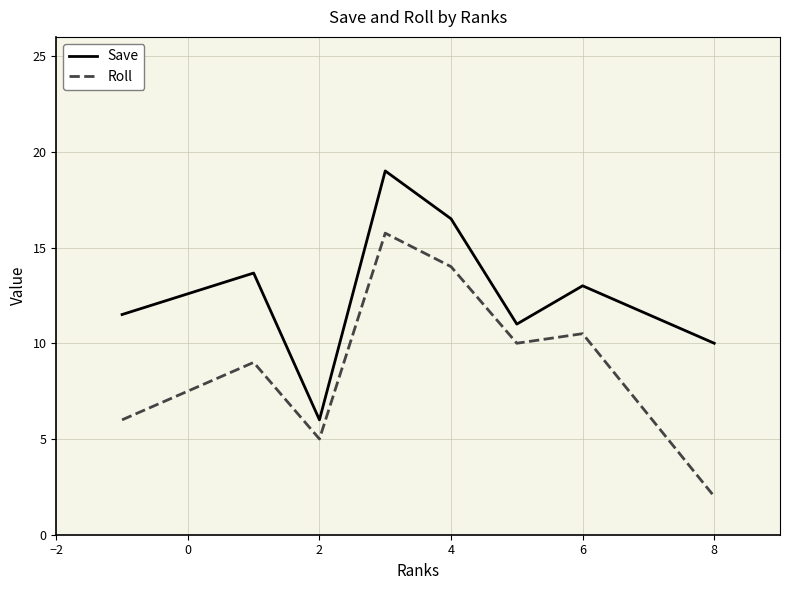

What is the lowest value of the Save series?

6.0